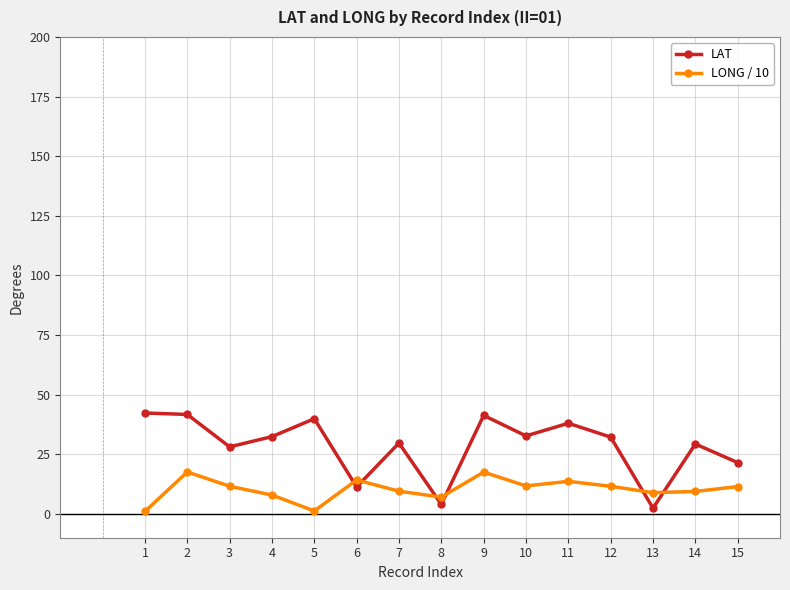

What is the average value of the LAT series?

28.5